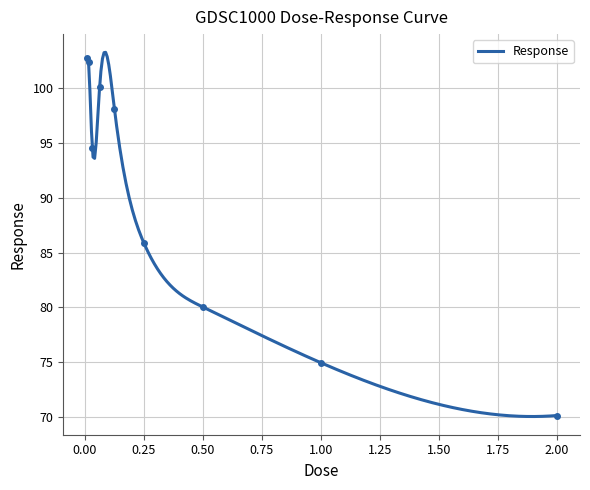

Which has a higher value, 2.0 or 1.0?

1.0